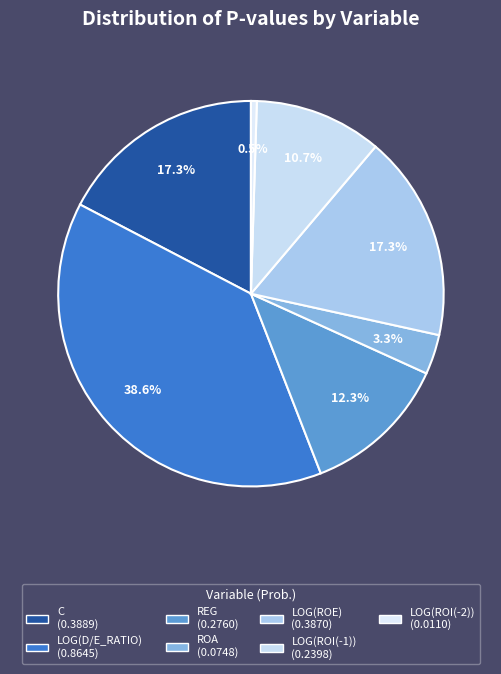

What is the total percentage of ROA and C?

20.7%